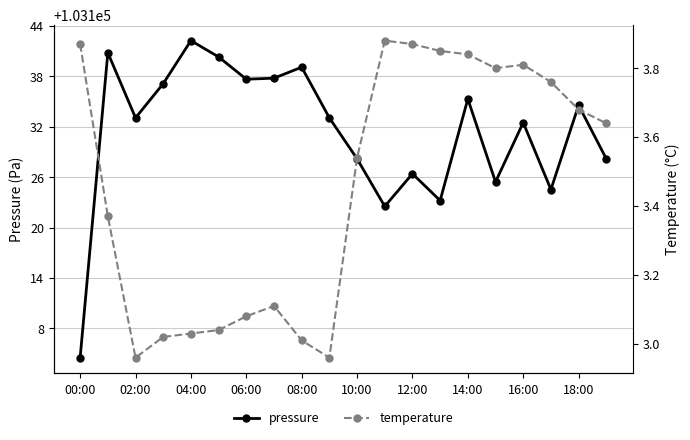

What are all the series names shown in the legend?

pressure, temperature